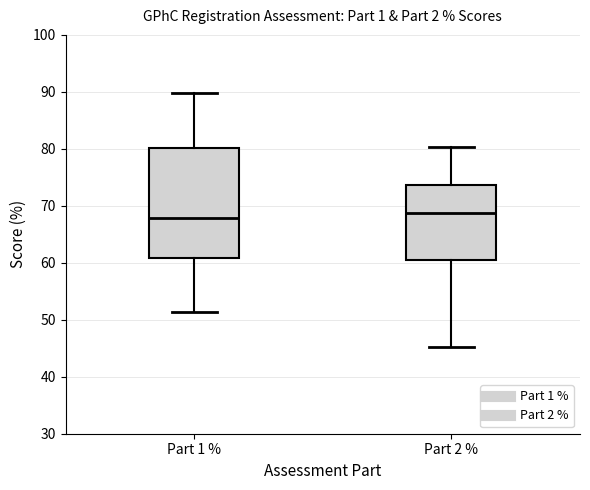

Where is the upper edge of the box for Part 2 % on the y-axis? The values are not printed on the chart, so give them approximately, as read against the axis.

74